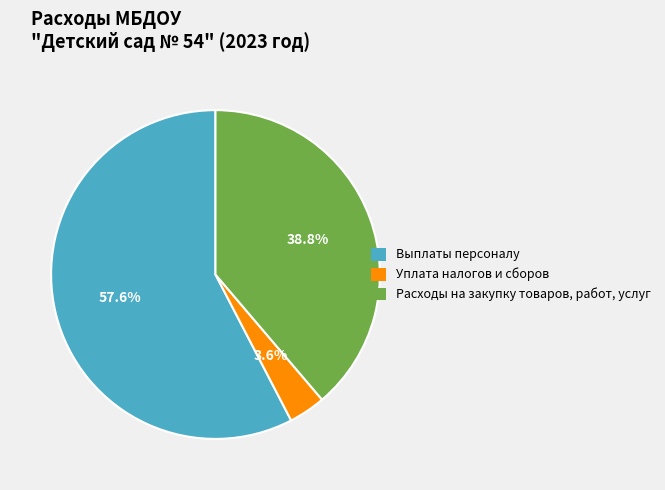

What is the majority slice?

Выплаты персоналу